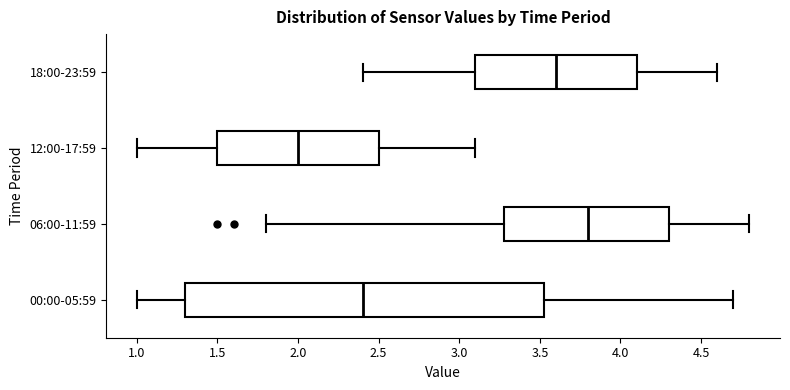

Reading bottom to top, read every box against the x-axis: the position of its median line, the range the box covers, and the ends of its whiskers. The values are not printed on the chart, so give them approximately, as read against the axis.

00:00-05:59: median 2.40, box 1.30 to 3.55, whiskers 1.00 to 4.70
06:00-11:59: median 3.80, box 3.30 to 4.30, whiskers 1.80 to 4.80
12:00-17:59: median 2.00, box 1.50 to 2.50, whiskers 1.00 to 3.10
18:00-23:59: median 3.60, box 3.10 to 4.10, whiskers 2.40 to 4.60